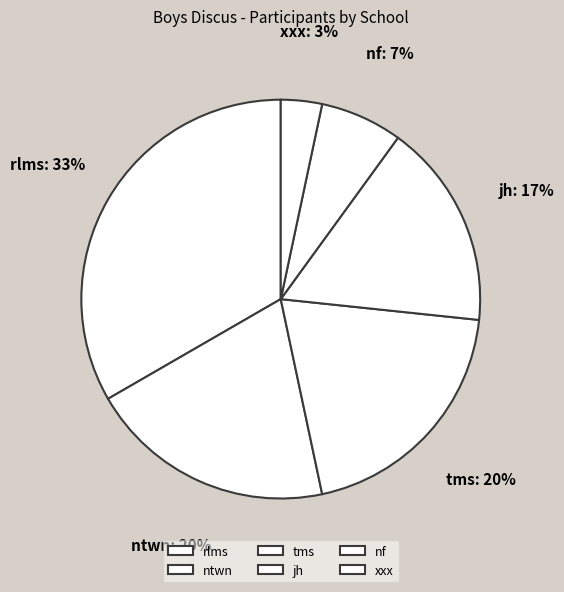

Does any single category account for the majority?

No